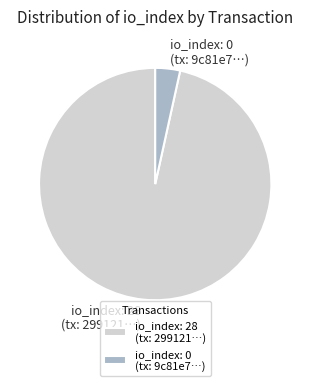

The io_index: 0 (tx: 9c81e7…) slice represents 3% of the pie. True or false?

True